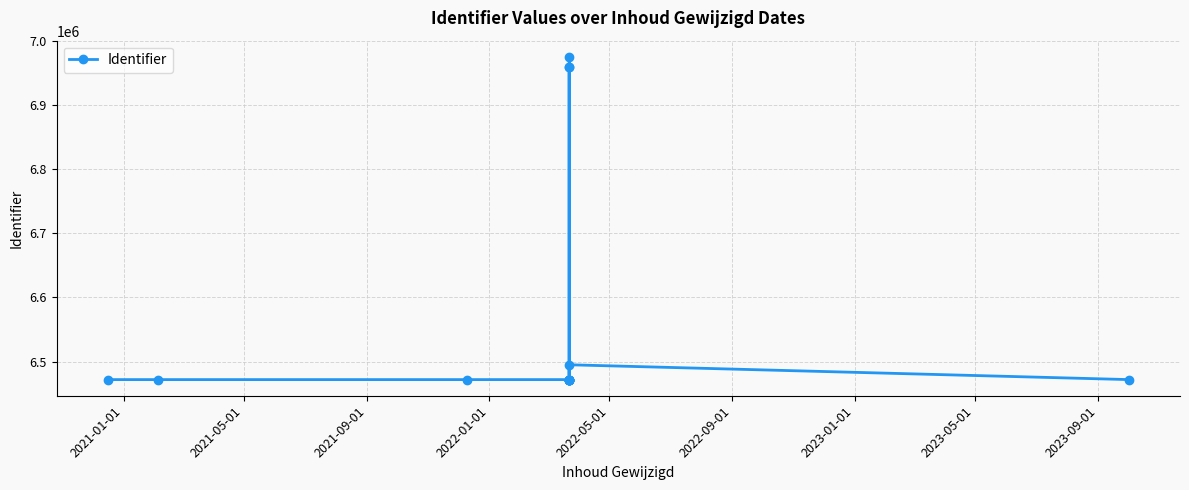

Is this an area chart (filled region under the line)?

No